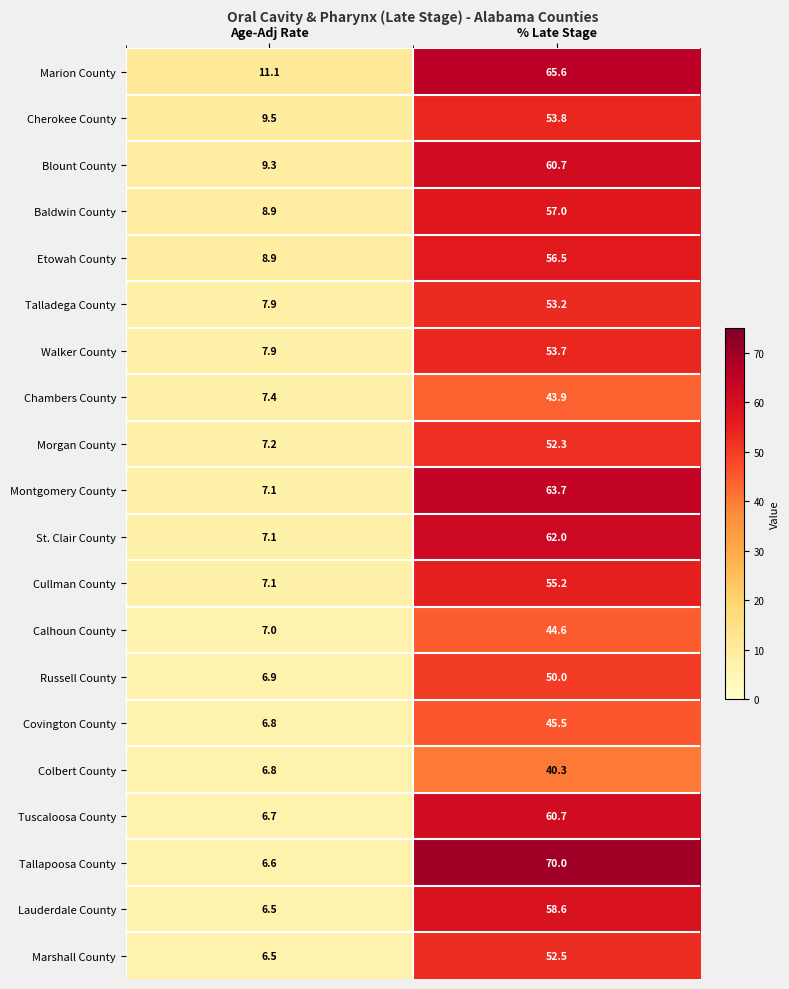

What is the spread (max minus min) of values at Age-Adj Rate?

4.6